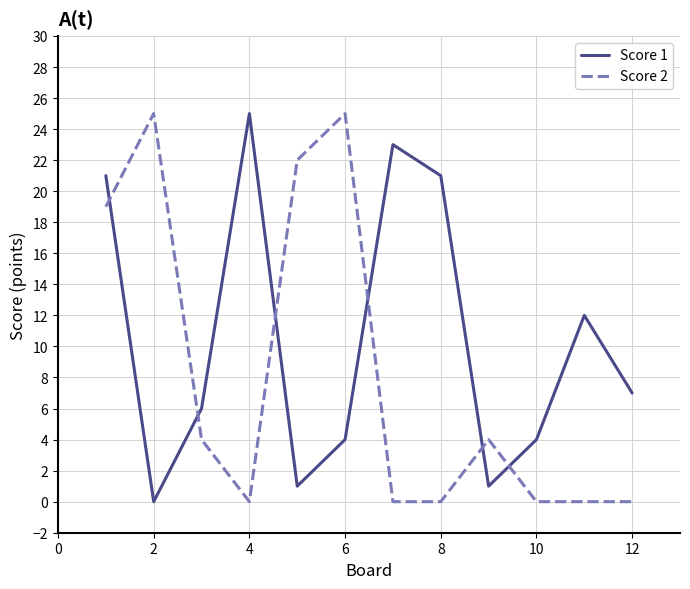

True or false: Score 1 and Score 2 cross at least once.

True